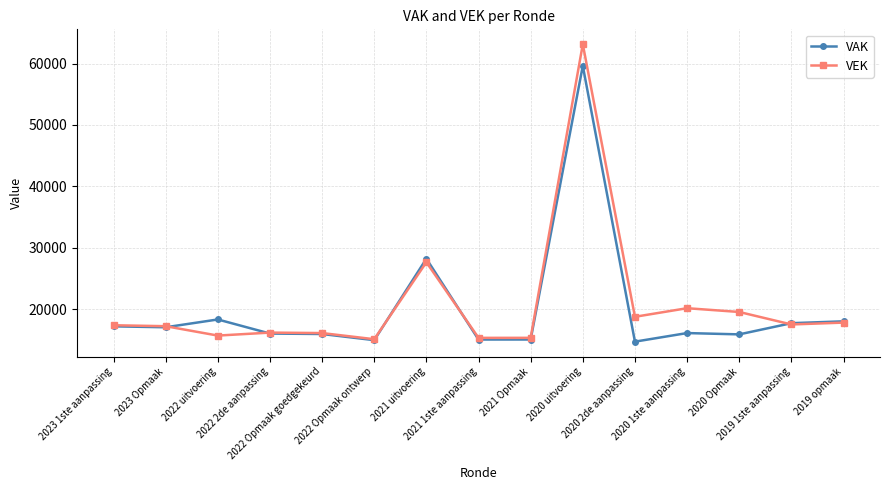

Rank the series by their maximum value, from lowest to highest.

VAK, VEK